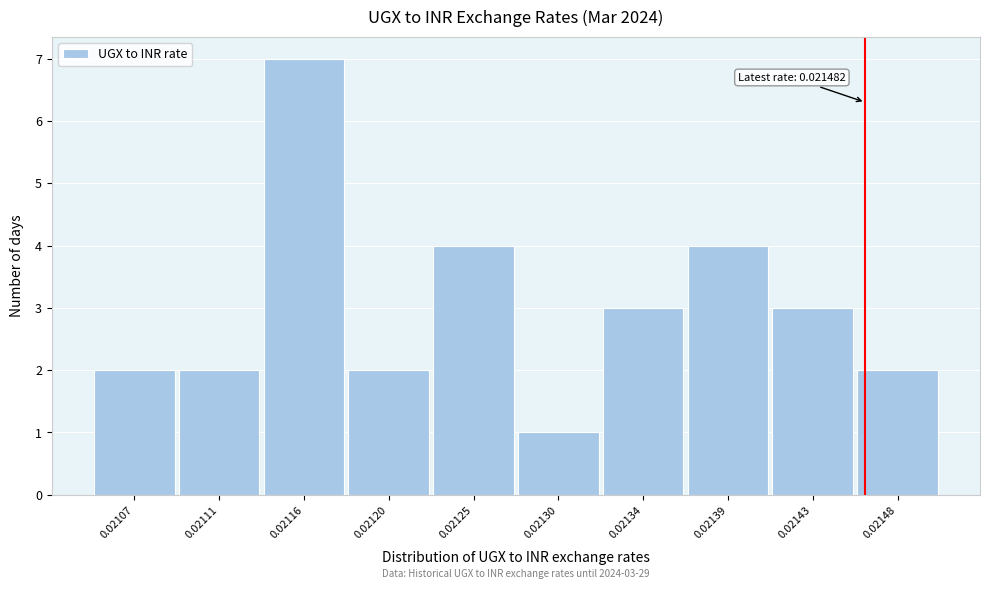

Reading right to left, list all the values displayed in this chart.

2	3	4	3	1	4	2	7	2	2